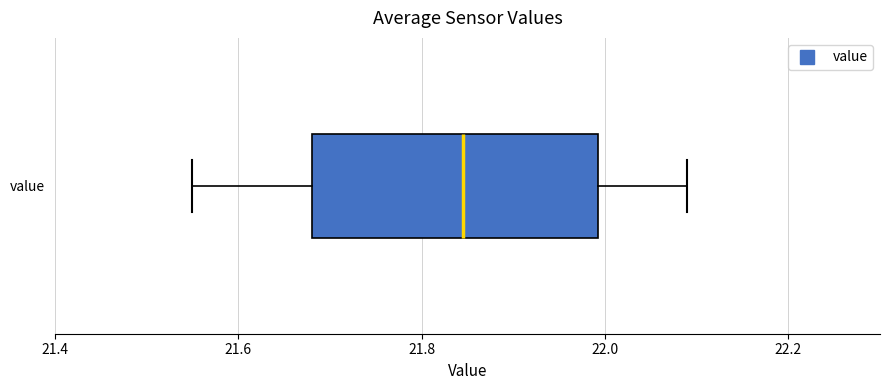

Where does the median line of the box for value sit on the x-axis? The values are not printed on the chart, so give them approximately, as read against the axis.

21.84